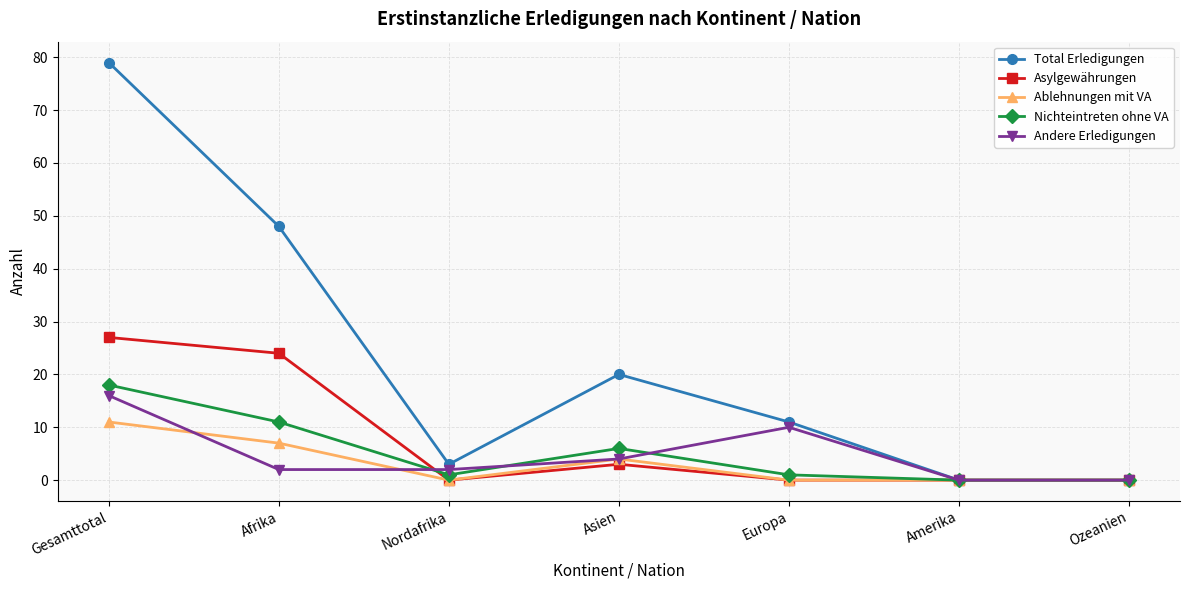

Which series changed the most between Gesamttotal and Nordafrika?

Total Erledigungen